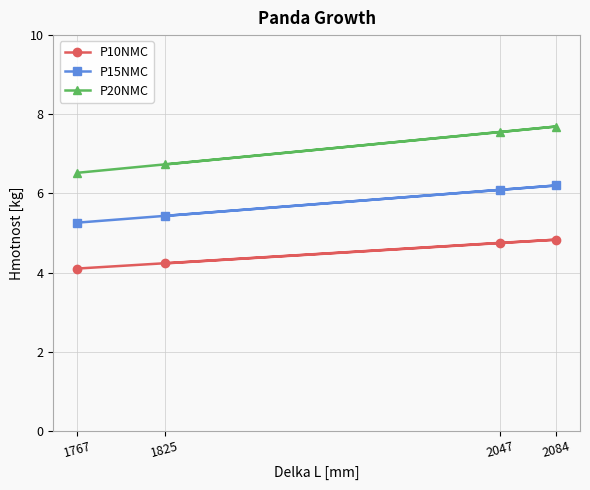

List the series in order of their overall mean, lowest first.

P10NMC, P15NMC, P20NMC